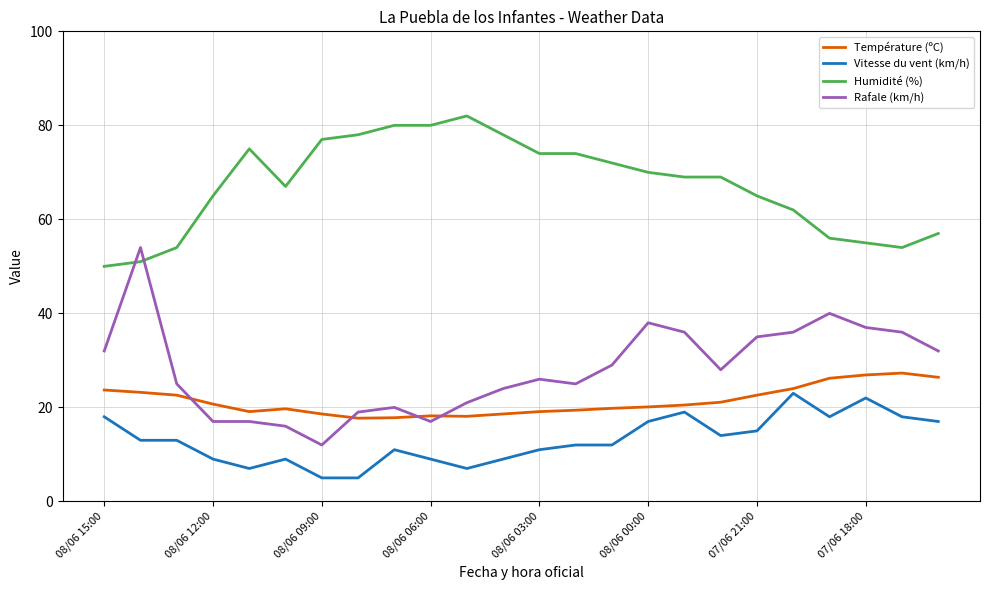

What is the smallest value displayed?

5.0